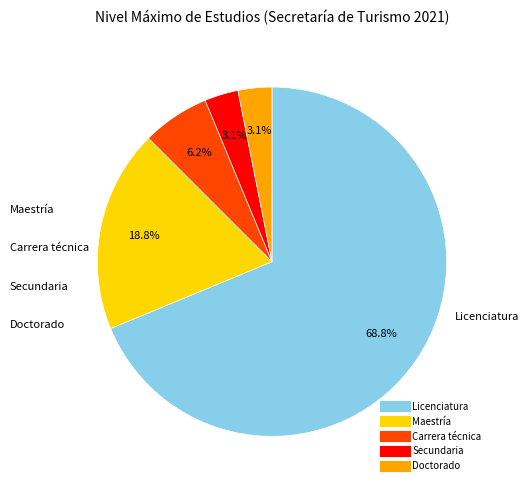

Is the sum of Maestría and Carrera técnica greater than half?

No